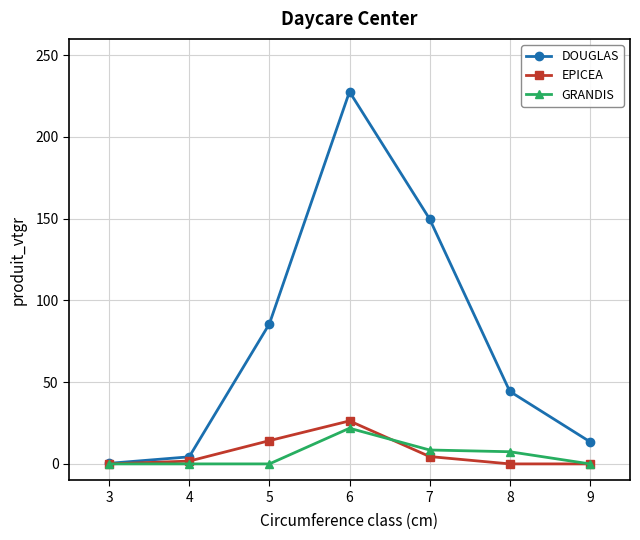

What is the total value across all series at 5?

99.9